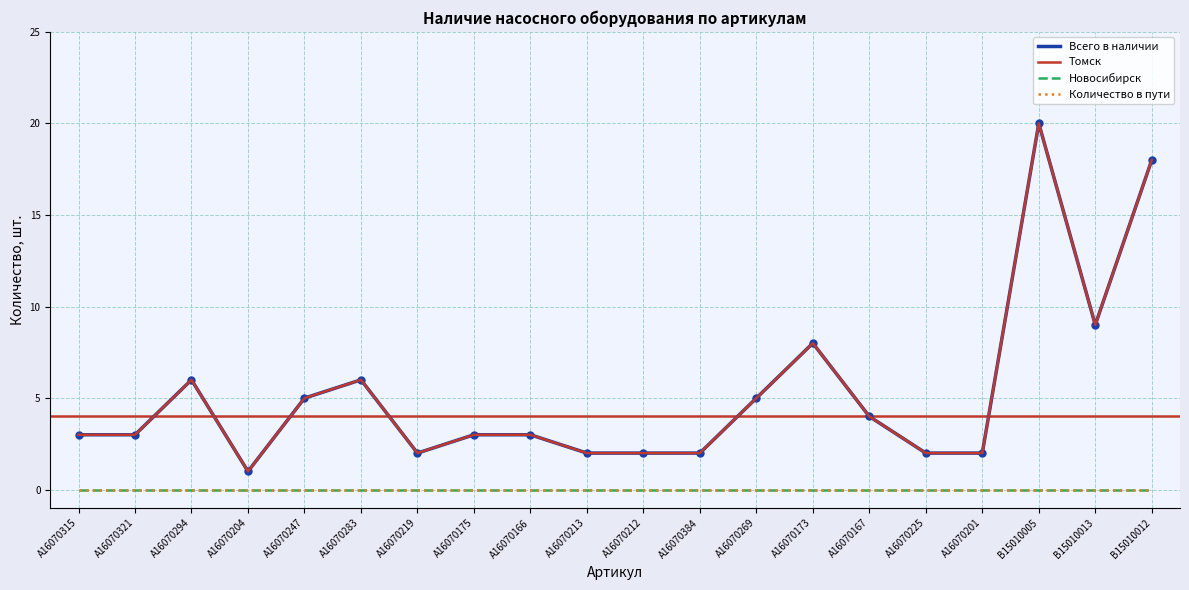

Is this an area chart (filled region under the line)?

No